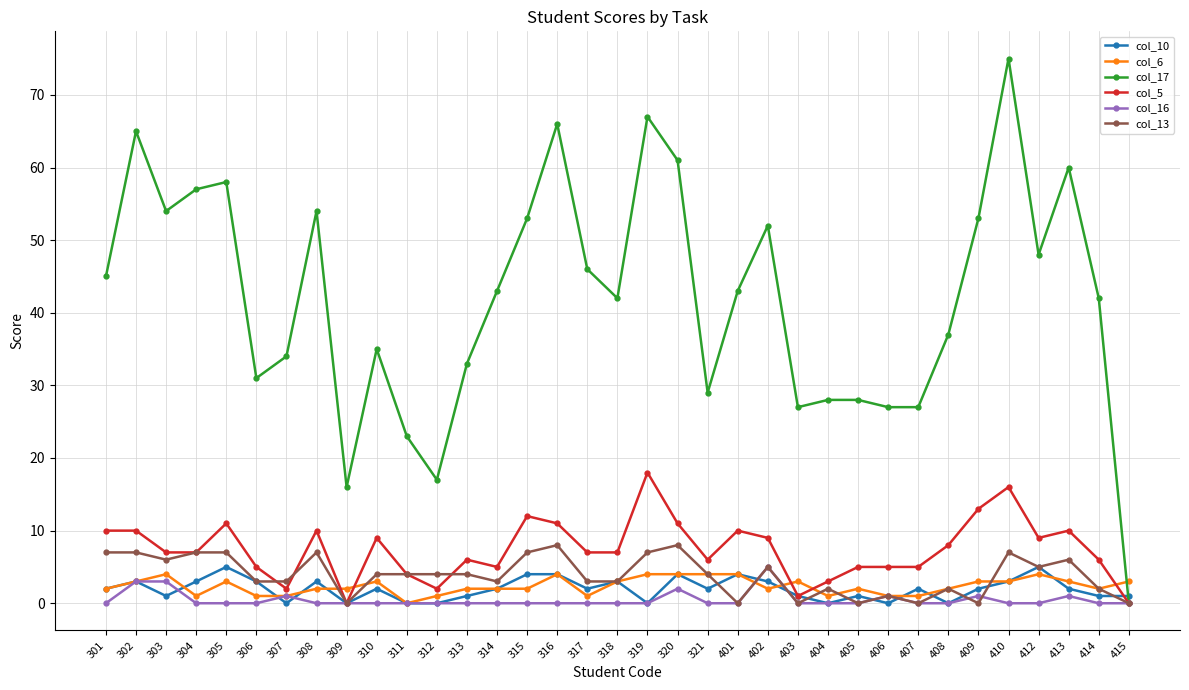

True or false: col_17 has a value of 23 at 311.

True